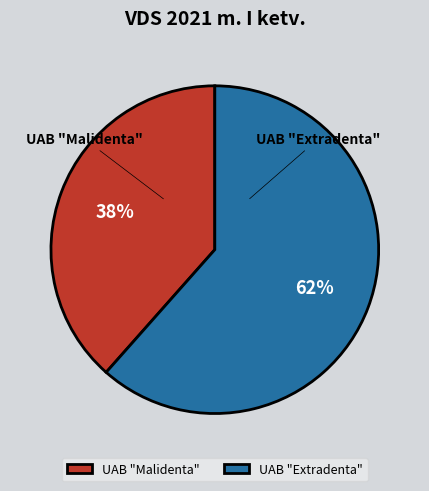

To the nearest percent, what is the combined percentage of UAB "Malidenta" and UAB "Extradenta"?

100%